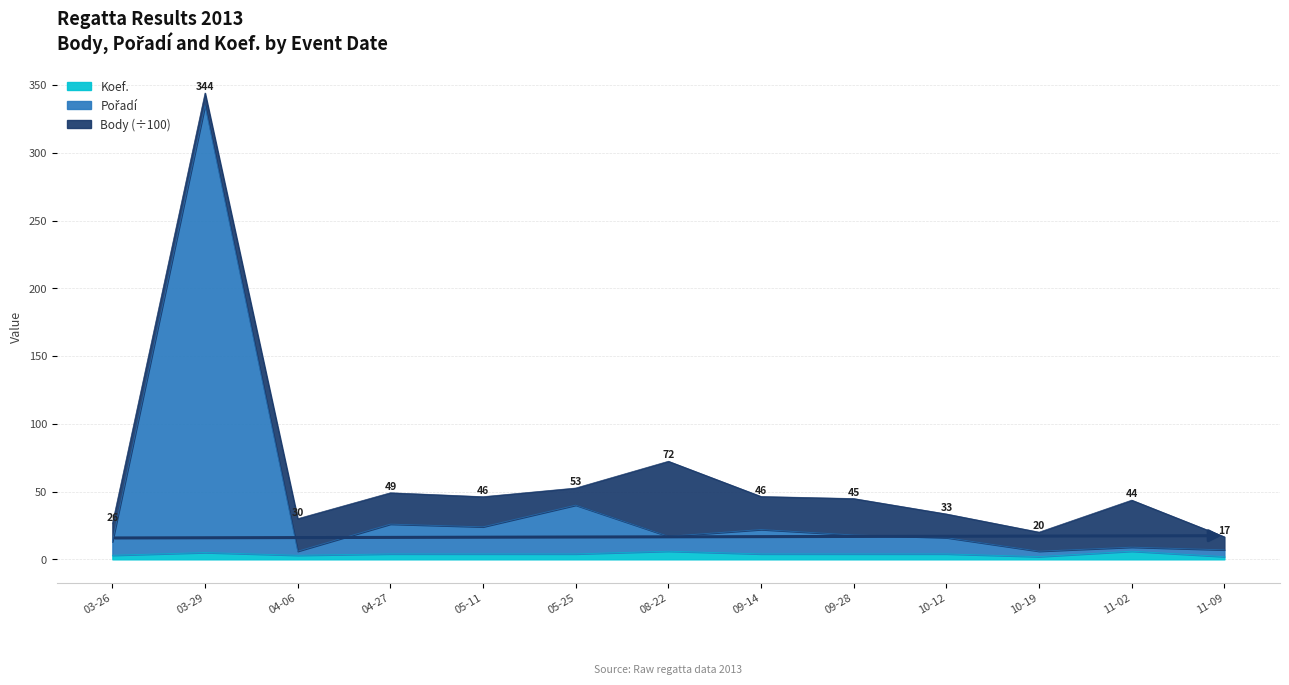

At how many categories does at least one series exceed 259?

1